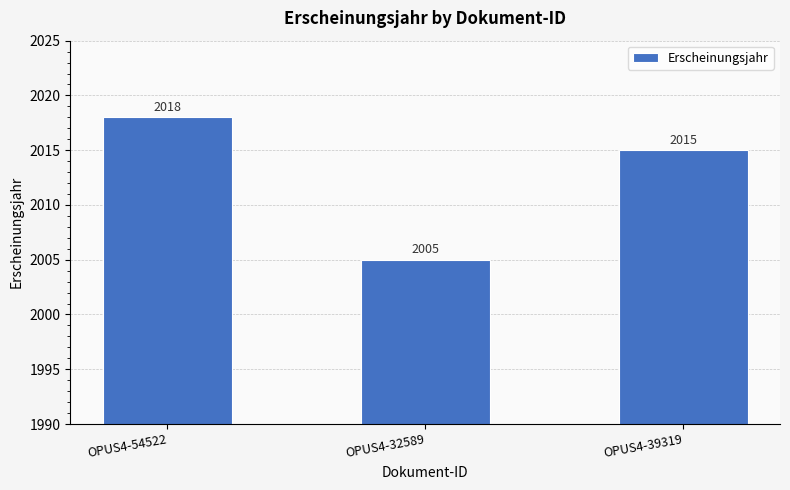

Is it true that the value at OPUS4-39319 is 3544?

False